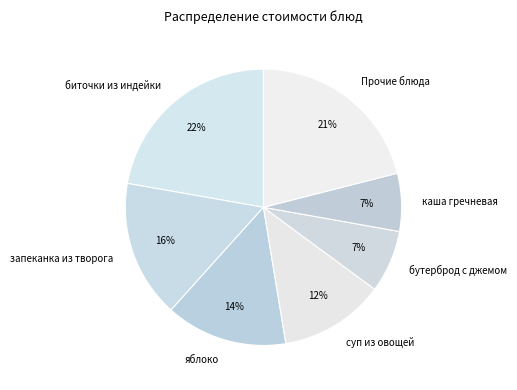

To the nearest percent, what is the average slice percentage?

14%